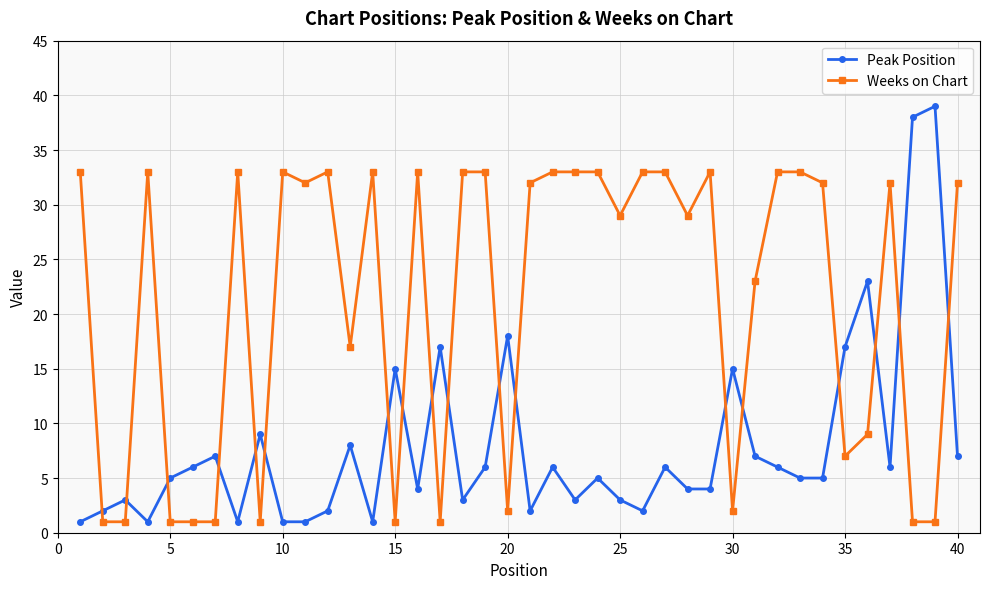

After their last crossing, which series has the higher values: Peak Position or Weeks on Chart?

Weeks on Chart